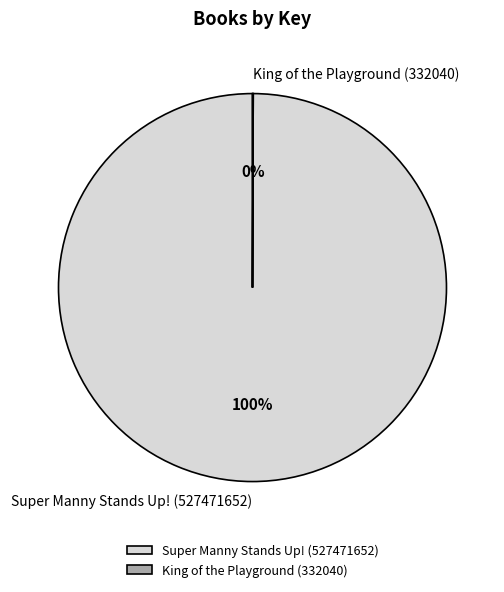

Which slice is the largest?

Super Manny Stands Up! (527471652)